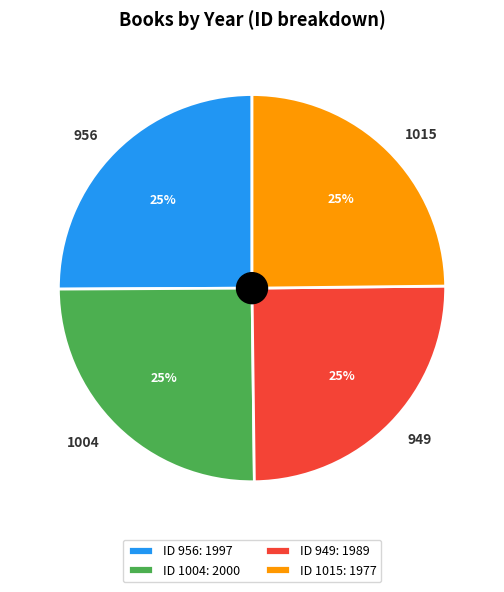

True or false: 1015 accounts for 33% of the total.

False